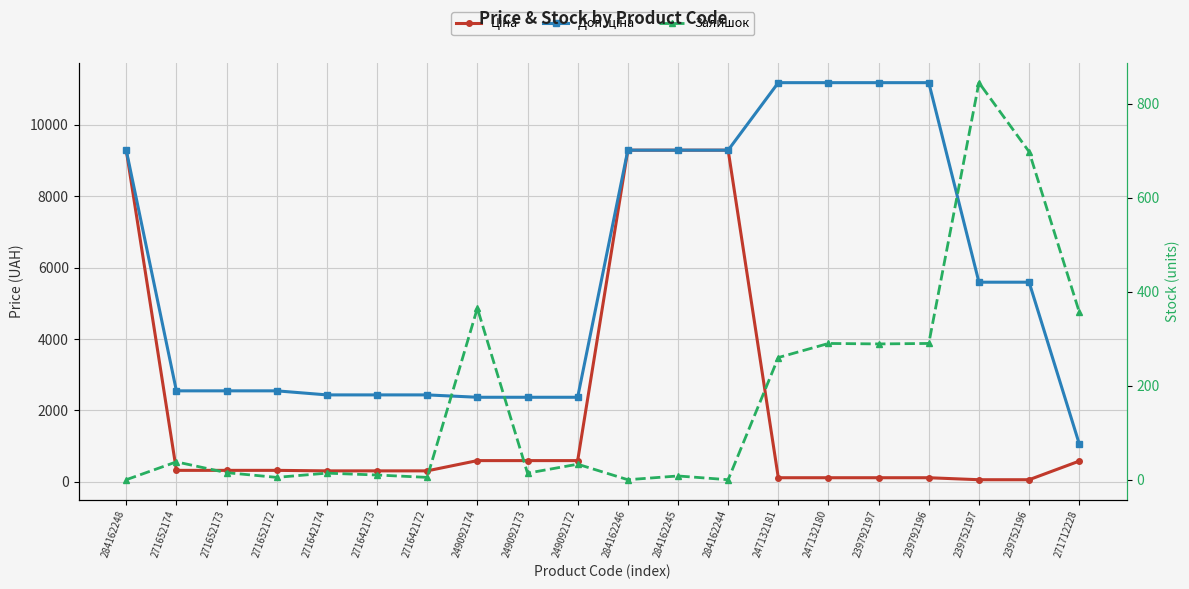

At which label does Ціна first exceed 318?

284162248